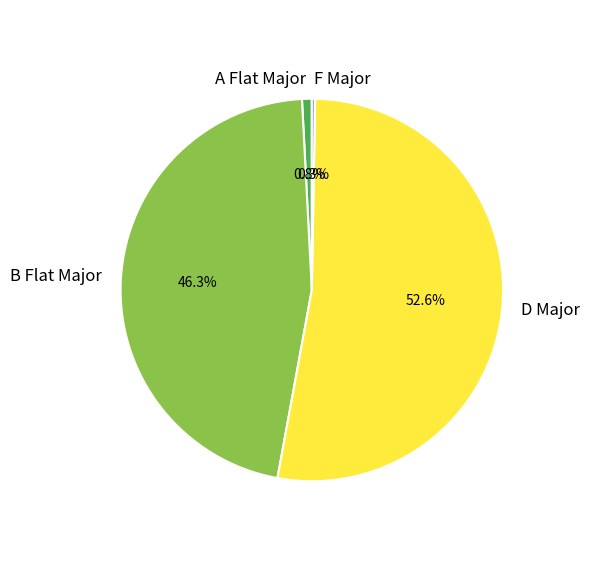

True or false: B Flat Major accounts for 32% of the total.

False